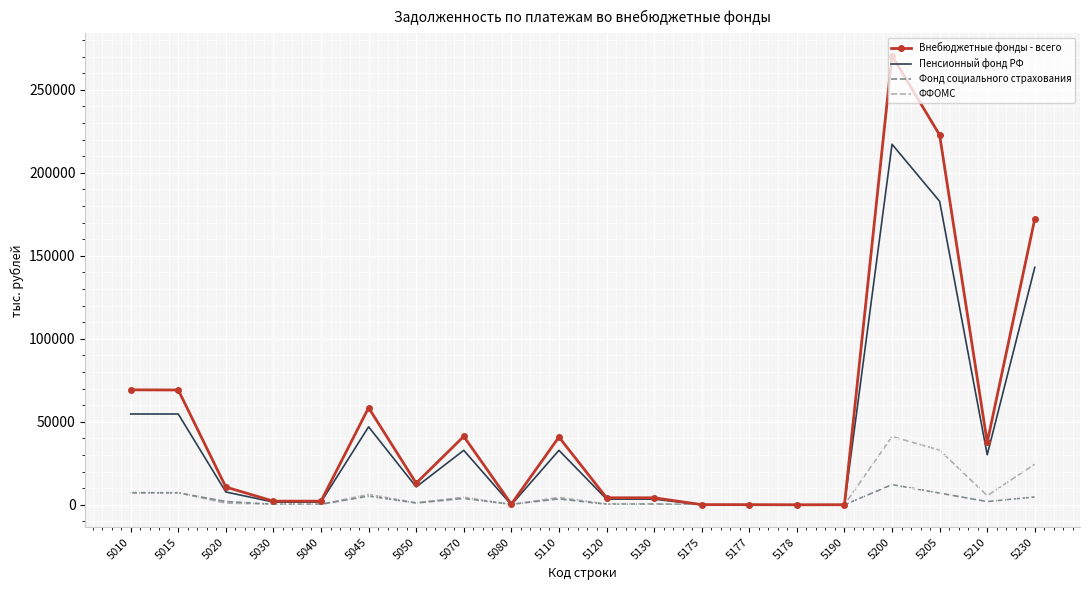

At how many categories does at least one series exceed 25863?

9